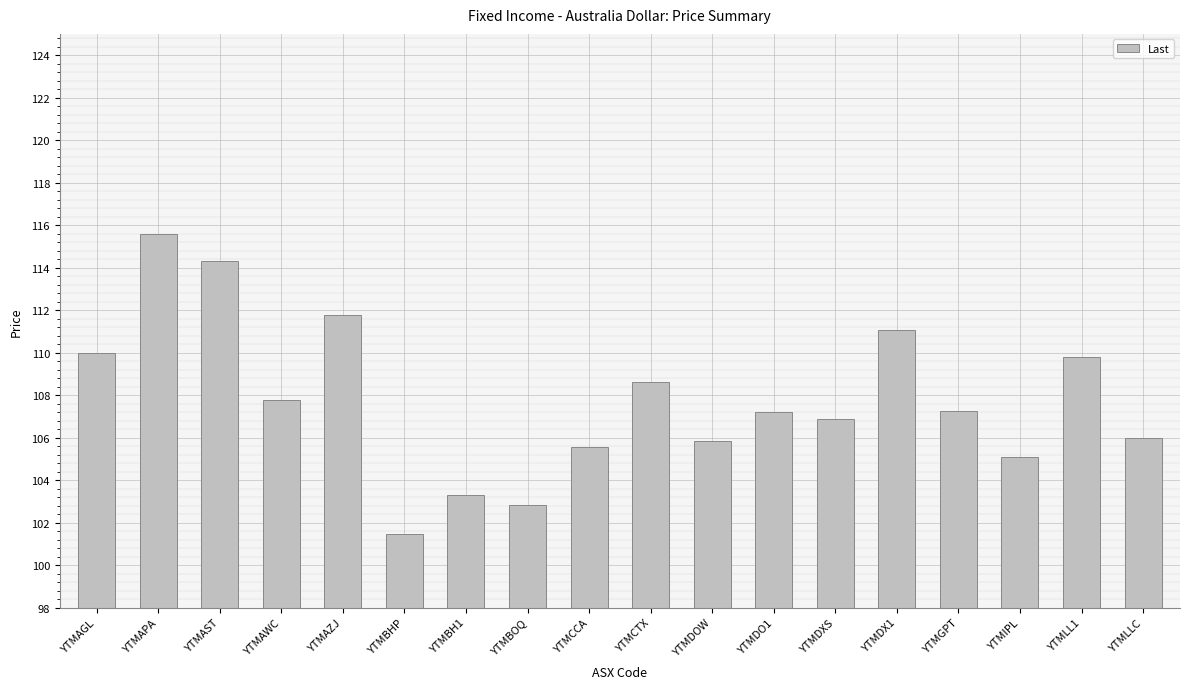

What position from the right is YTMAWC?

15